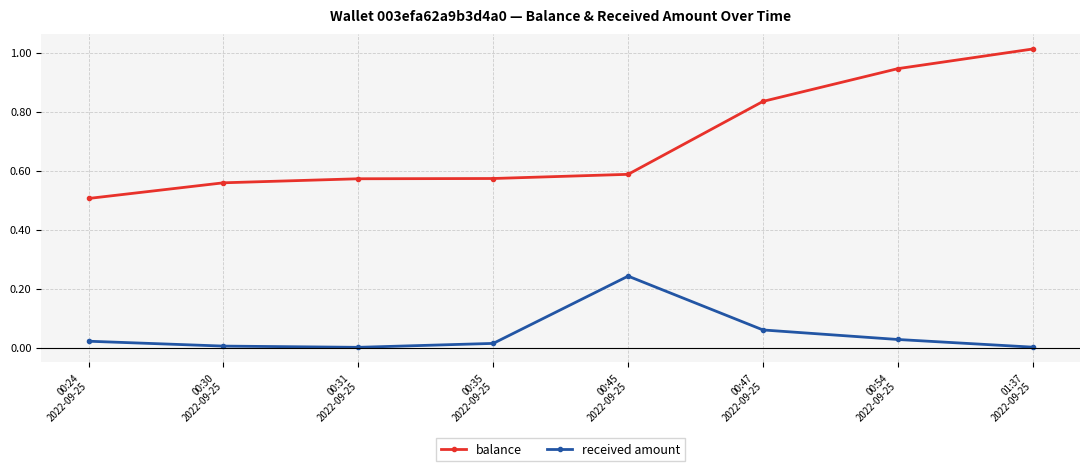

True or false: received amount and balance cross at least once.

False